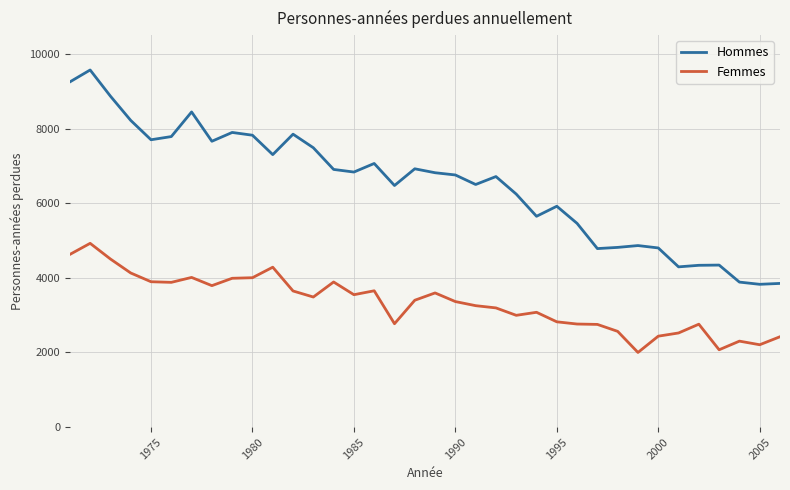

Which series has the largest total across all categories?

Hommes